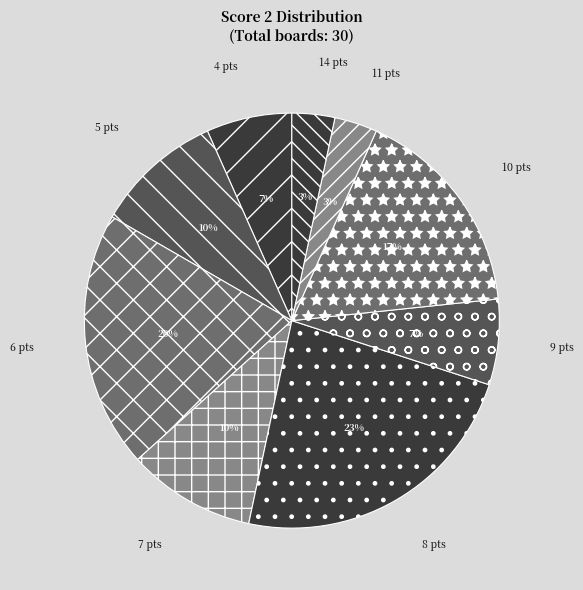

Which slice is the largest?

8 pts